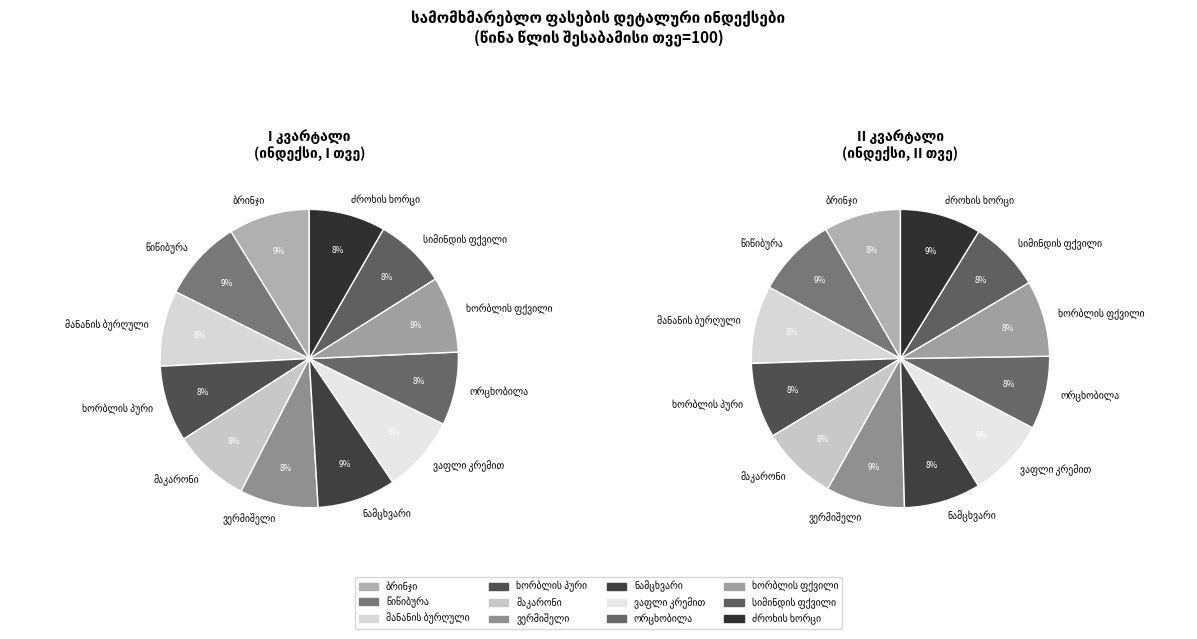

What is the largest slice in the pie chart?

წიწიბურა